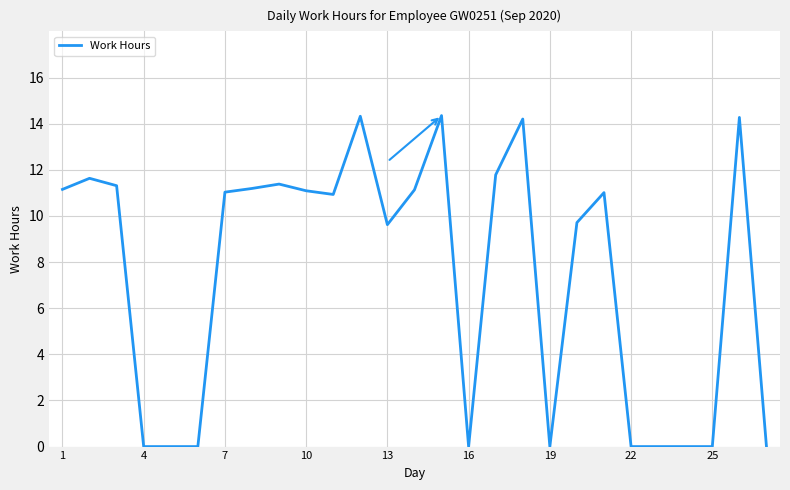

Is this an area chart (filled region under the line)?

No